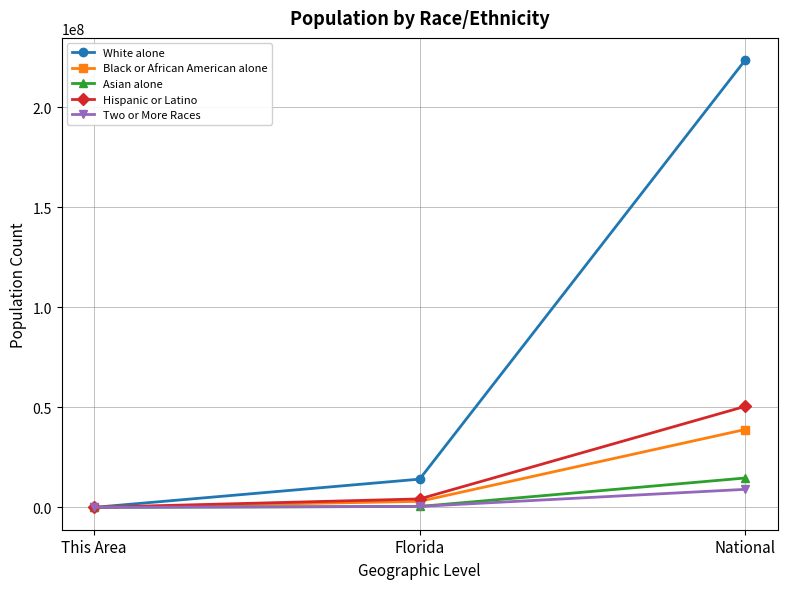

What is the difference between the highest and lowest values at Florida?

13654341